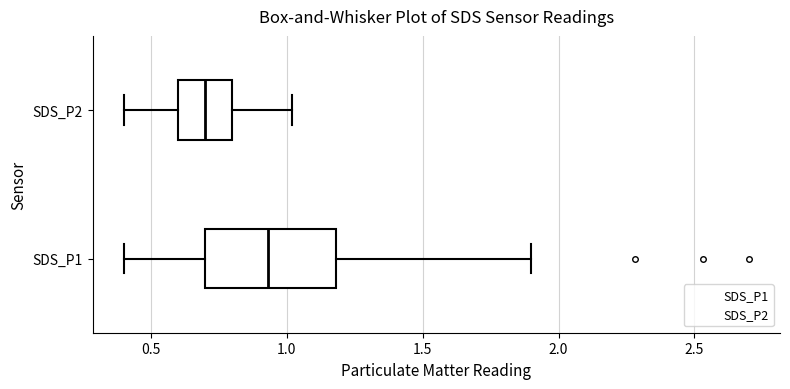

Reading bottom to top, read every box against the x-axis: the position of its median line, the range the box covers, and the ends of its whiskers. The values are not printed on the chart, so give them approximately, as read against the axis.

SDS_P1: median 0.95, box 0.70 to 1.20, whiskers 0.40 to 1.90
SDS_P2: median 0.70, box 0.60 to 0.80, whiskers 0.40 to 1.00